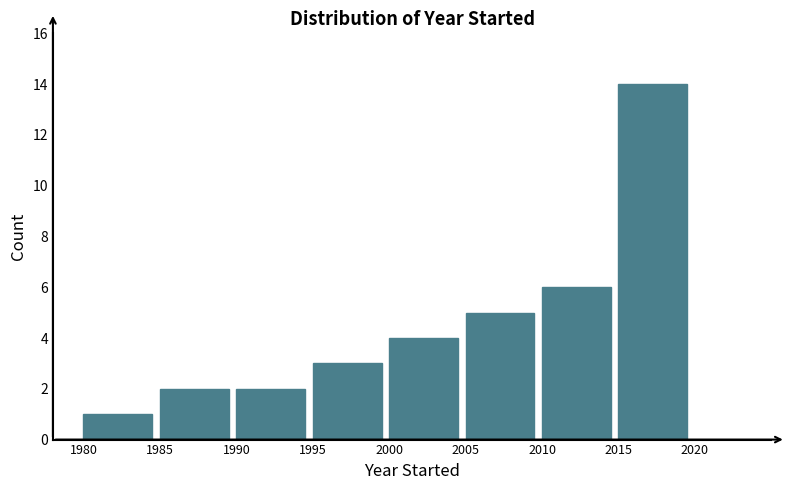

Which range on the x-axis has the tallest bar?

2015 to 2020